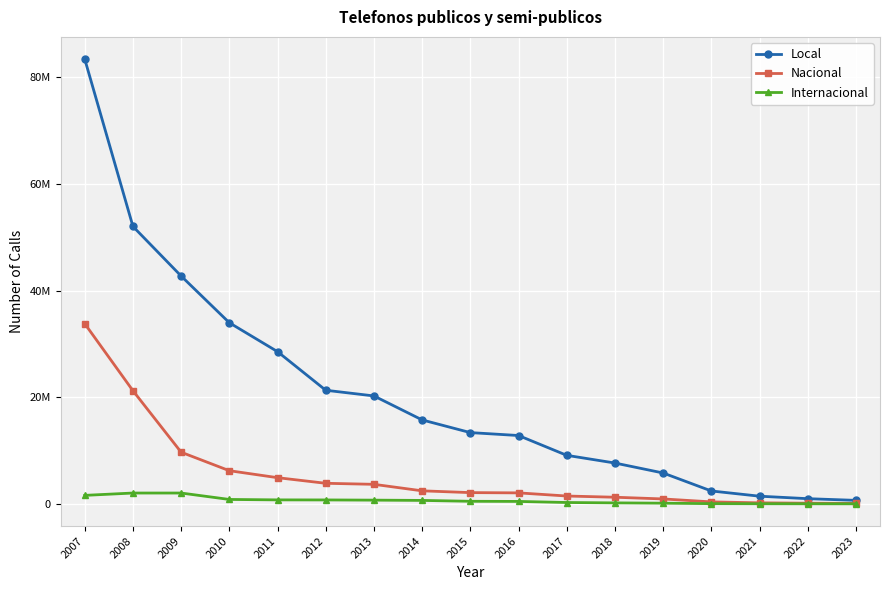

Does the chart have visible grid lines?

Yes